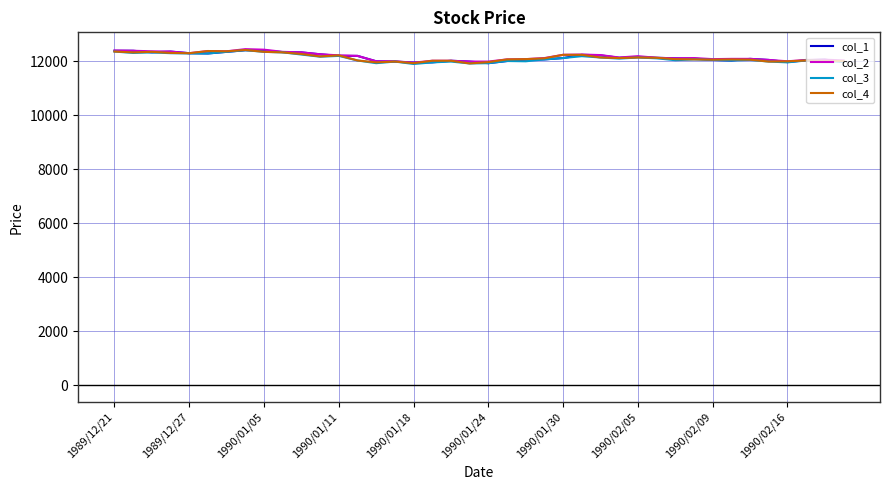

What is the smallest value displayed?

11900